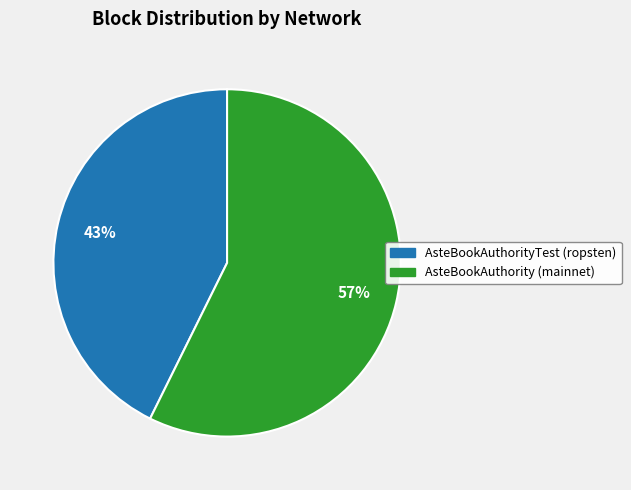

Is there any slice that represents more than half of the pie?

Yes